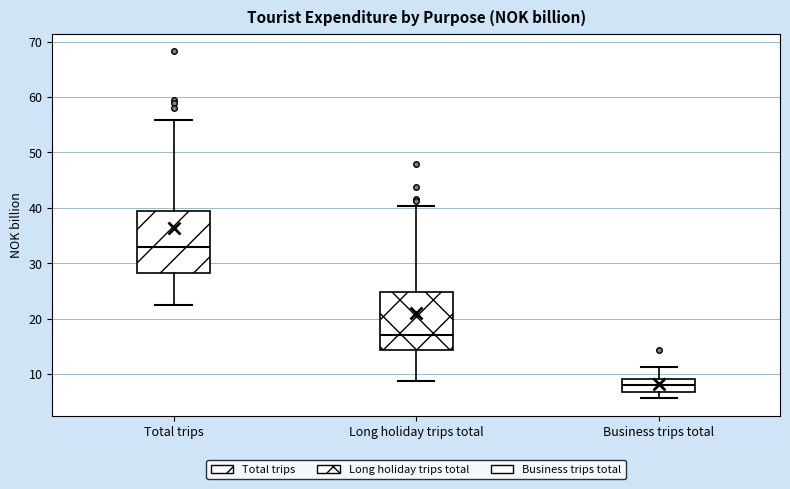

Reading left to right, read every box against the y-axis: the position of its median line, the range the box covers, and the ends of its whiskers. The values are not printed on the chart, so give them approximately, as read against the axis.

Total trips: median 33, box 28 to 39, whiskers 22 to 56
Long holiday trips total: median 17, box 14 to 25, whiskers 9 to 40
Business trips total: median 8, box 7 to 9, whiskers 6 to 11